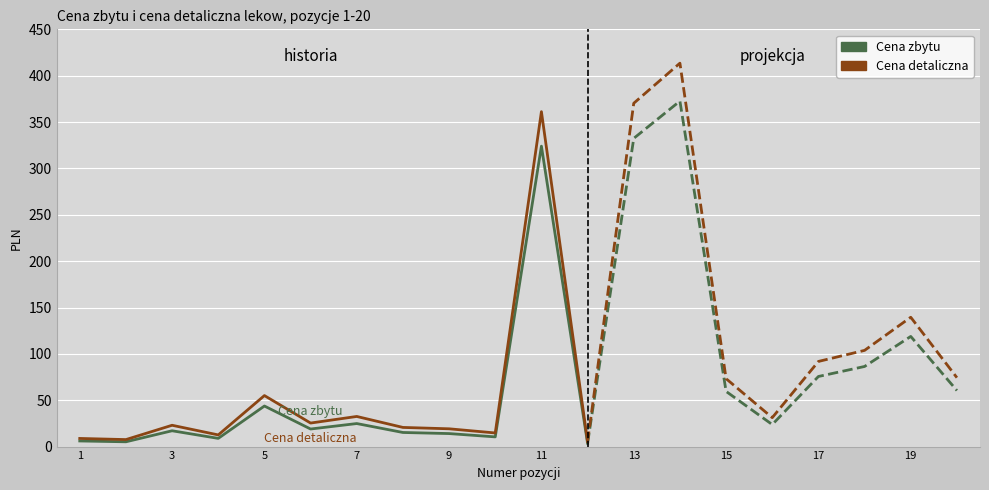

Is it true that Cena zbytu equals 3.8 at 1?

False